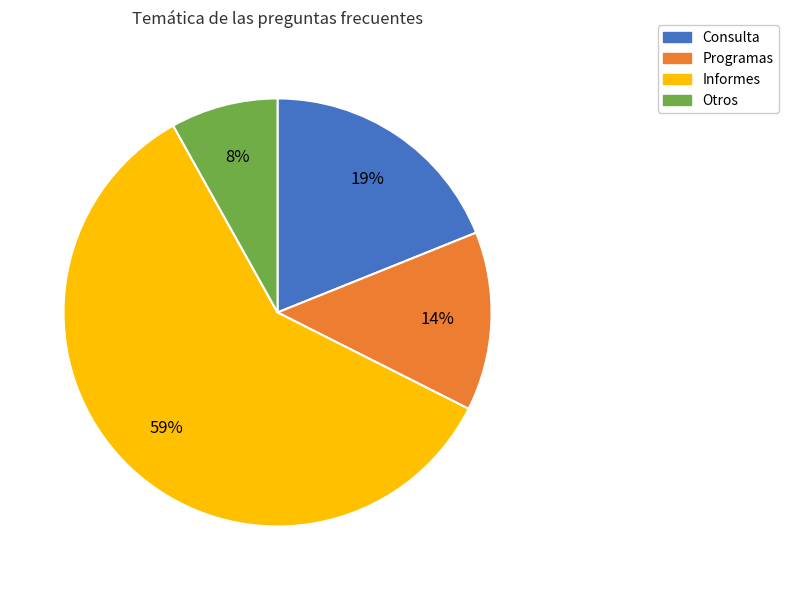

Is there a majority slice in this chart?

Yes